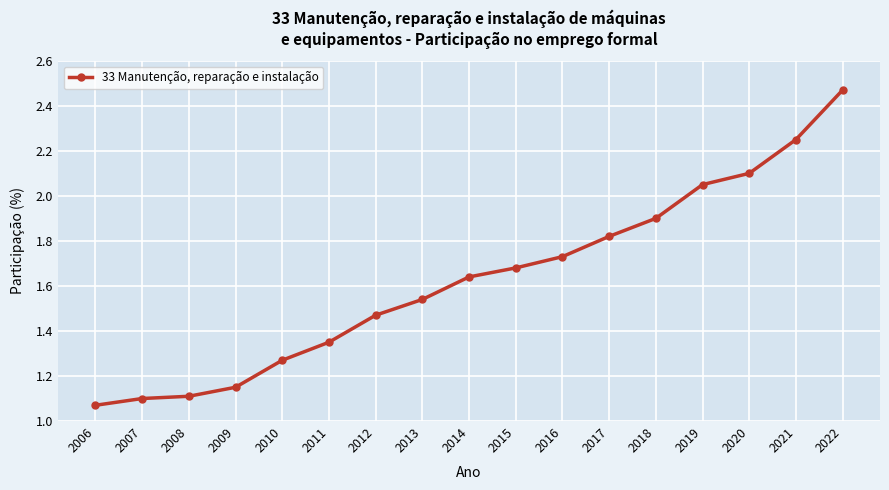

The chart shows a value of 3.4 at 2018. True or false?

False